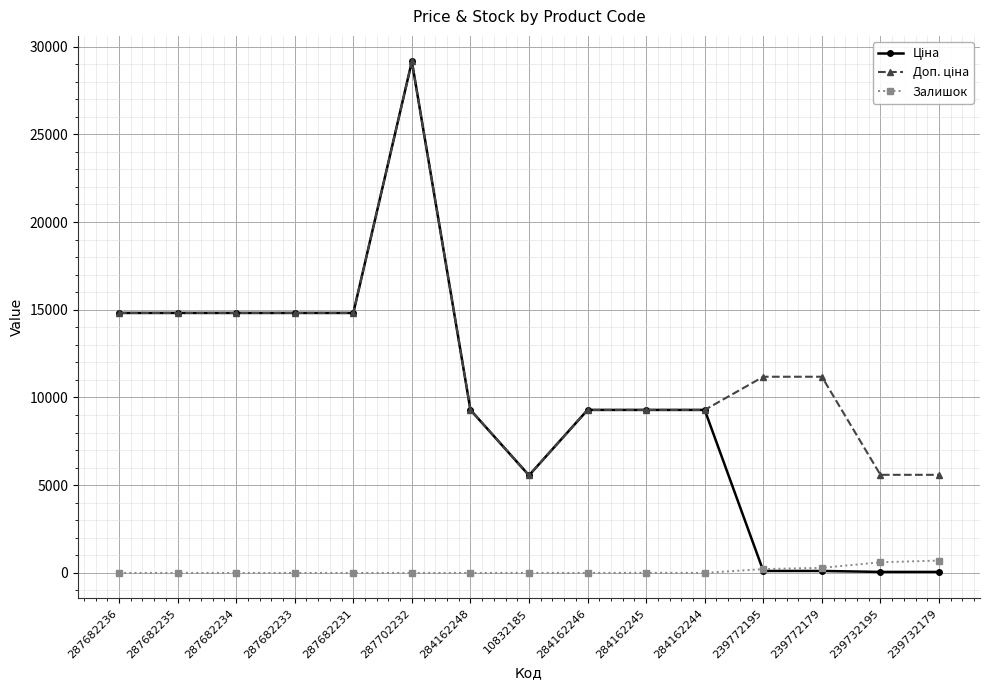

Is it true that Залишок equals 0.0 at 284162246?

True